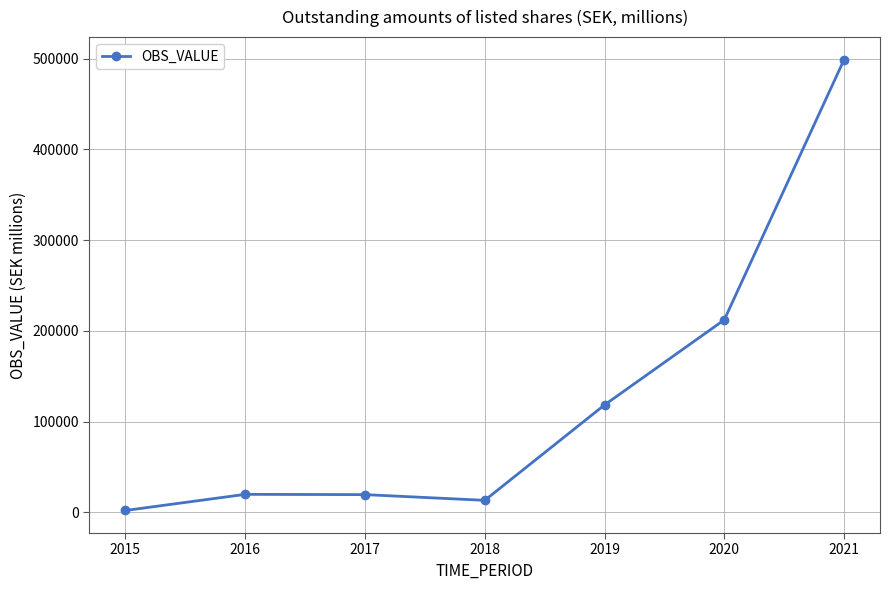

How many interior local peaks (higher than both neighbors) does the data have?

1